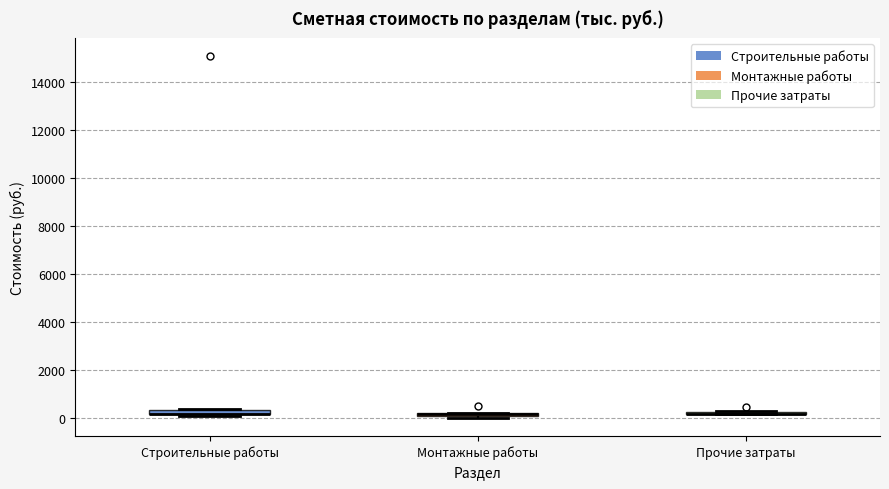

Where is the lower edge of the box for Монтажные работы on the y-axis? The values are not printed on the chart, so give them approximately, as read against the axis.

0